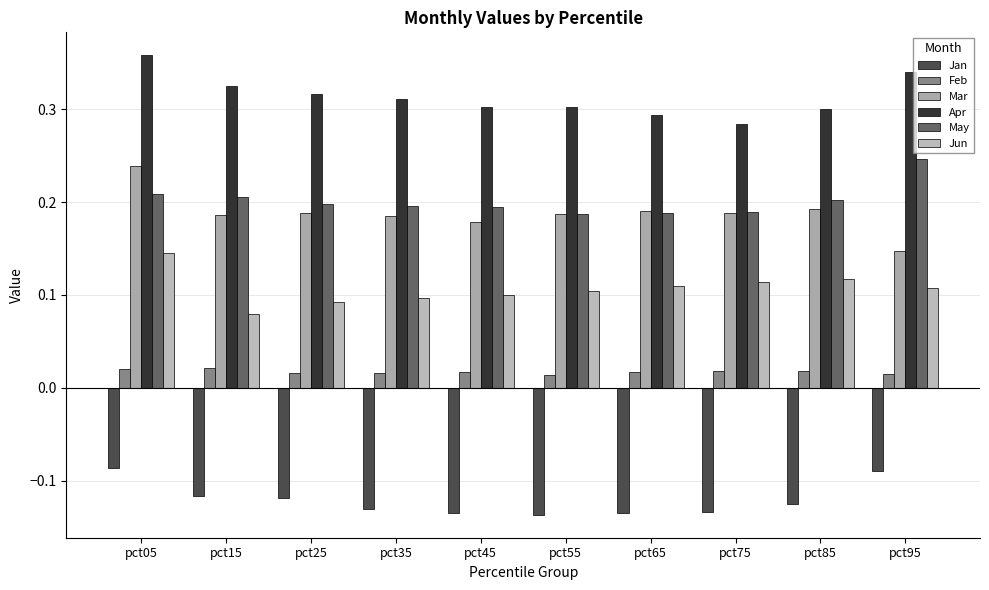

Reading left to right, what are all the values shown in this chart?

Jan: pct05=-0.1	pct15=-0.1	pct25=-0.1	pct35=-0.1	pct45=-0.1	pct55=-0.1	pct65=-0.1	pct75=-0.1	pct85=-0.1	pct95=-0.1
Feb: pct05=0.0	pct15=0.0	pct25=0.0	pct35=0.0	pct45=0.0	pct55=0.0	pct65=0.0	pct75=0.0	pct85=0.0	pct95=0.0
Mar: pct05=0.2	pct15=0.2	pct25=0.2	pct35=0.2	pct45=0.2	pct55=0.2	pct65=0.2	pct75=0.2	pct85=0.2	pct95=0.1
Apr: pct05=0.4	pct15=0.3	pct25=0.3	pct35=0.3	pct45=0.3	pct55=0.3	pct65=0.3	pct75=0.3	pct85=0.3	pct95=0.3
May: pct05=0.2	pct15=0.2	pct25=0.2	pct35=0.2	pct45=0.2	pct55=0.2	pct65=0.2	pct75=0.2	pct85=0.2	pct95=0.2
Jun: pct05=0.1	pct15=0.1	pct25=0.1	pct35=0.1	pct45=0.1	pct55=0.1	pct65=0.1	pct75=0.1	pct85=0.1	pct95=0.1